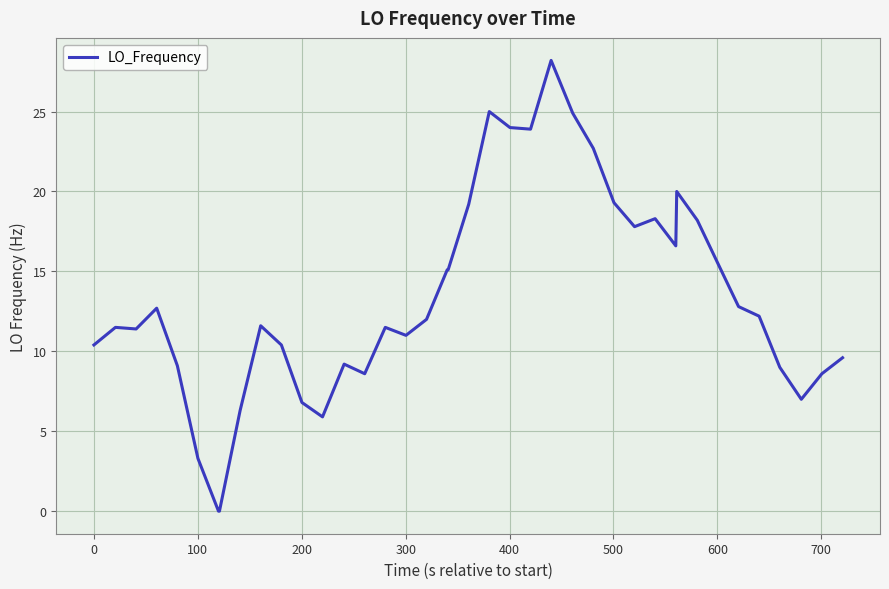

What is the difference between the maximum and minimum values?

28.2